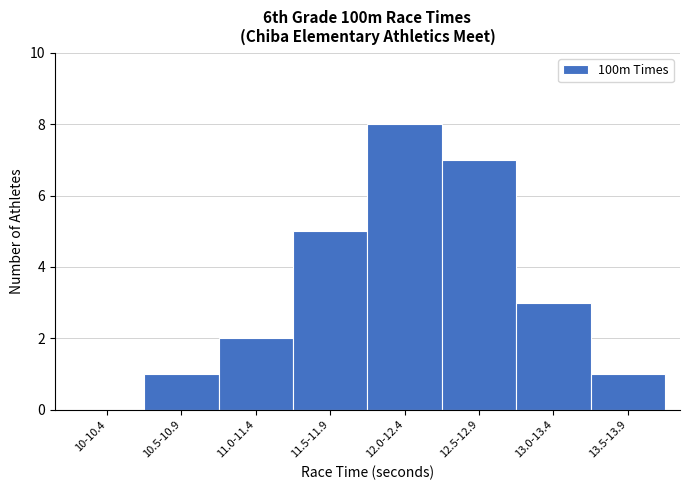

Reading right to left, what are all the values shown in this chart?

13.5-13.9=1	13.0-13.4=3	12.5-12.9=7	12.0-12.4=8	11.5-11.9=5	11.0-11.4=2	10.5-10.9=1	10-10.4=0